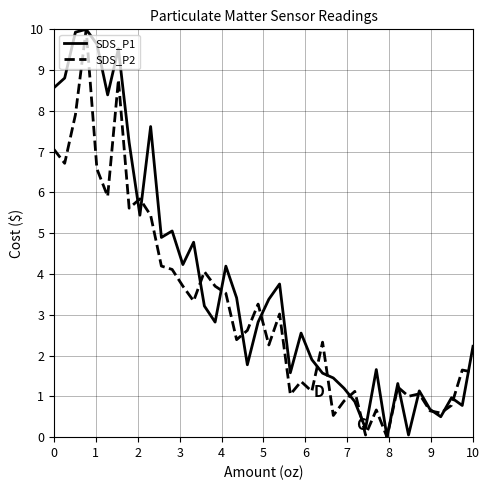

What is the maximum value shown in the chart?

10.0